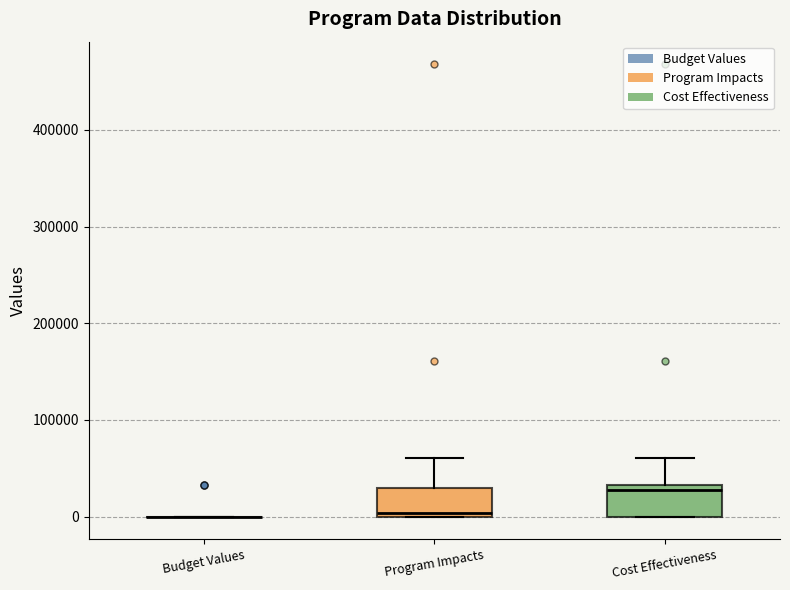

Reading left to right, read every box against the y-axis: the position of its median line, the range the box covers, and the ends of its whiskers. The values are not printed on the chart, so give them approximately, as read against the axis.

Budget Values: box collapsed to a line at 0, whiskers 0 to 0
Program Impacts: median 0 (just above the box's lower edge), box 0 to 30000, whiskers 0 to 60000
Cost Effectiveness: median 30000 (just below the box's upper edge), box 0 to 30000, whiskers 0 to 60000